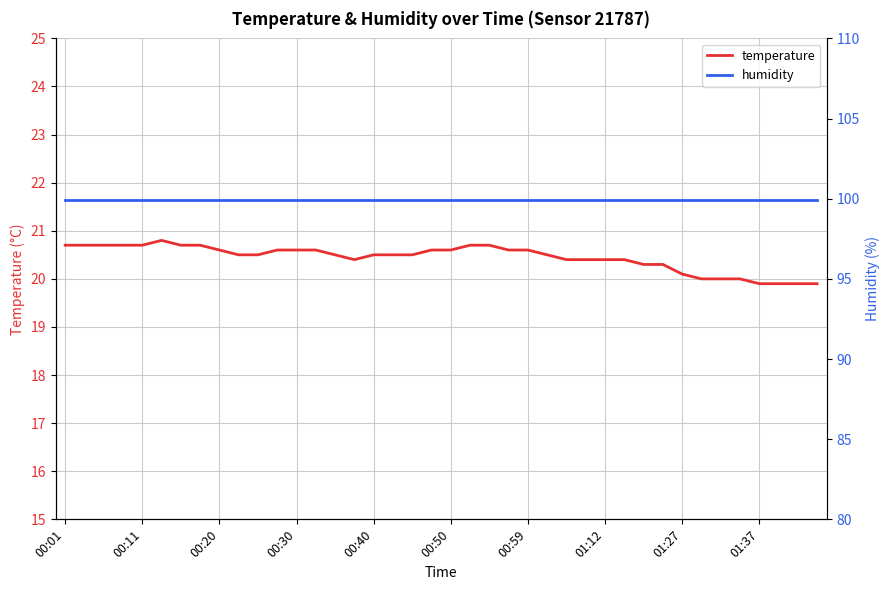

What is the highest value of the temperature series?

20.8